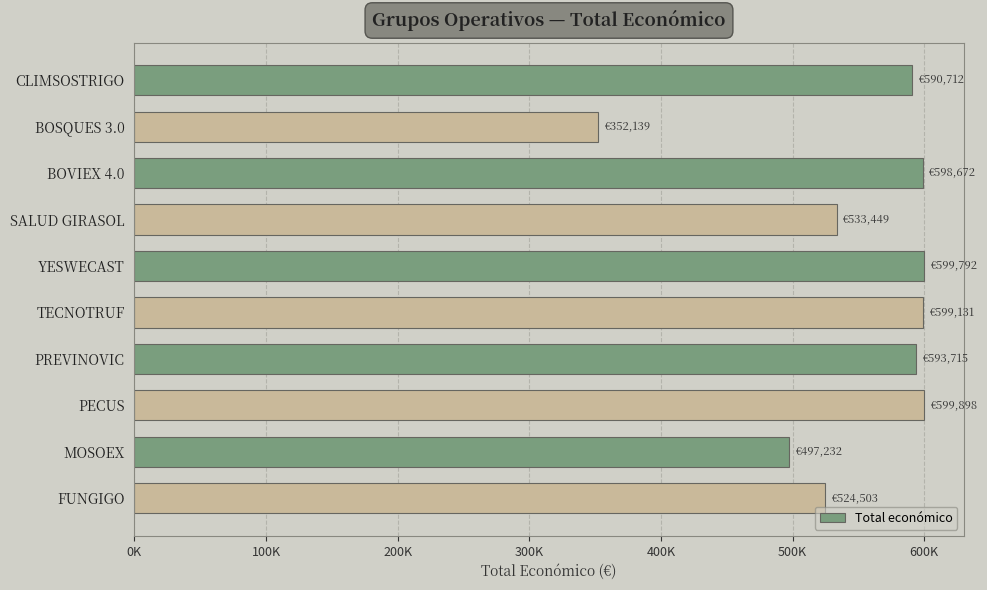

How many data points are above 593715?

4